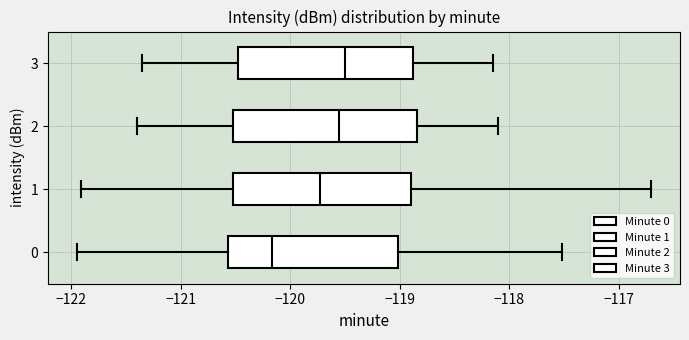

Where does the right whisker of the box at y = 0 end on the x-axis? The values are not printed on the chart, so give them approximately, as read against the axis.

-117.5